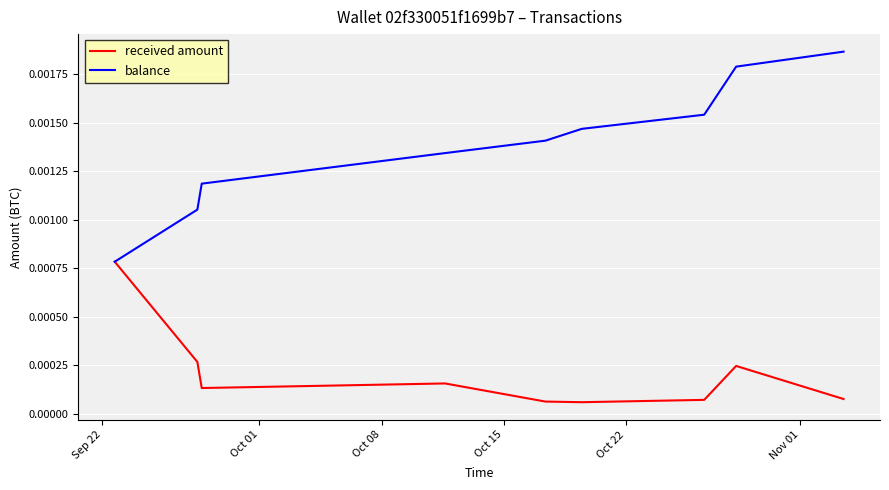

List the series in order of their overall mean, lowest first.

received amount, balance